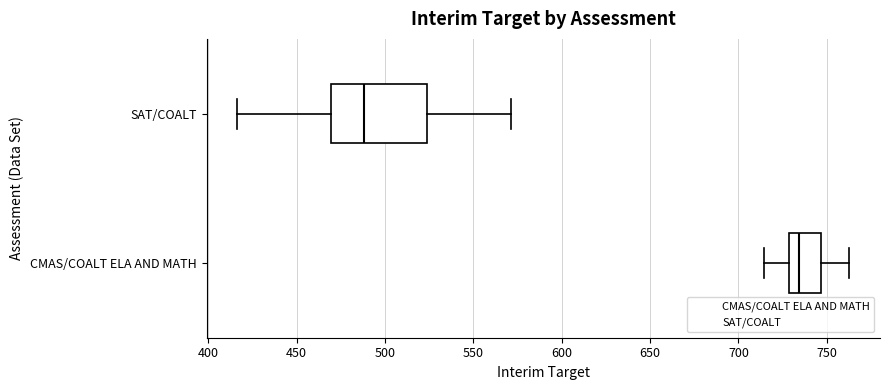

Reading bottom to top, transcribe this box plot: for each box, give where its median line is, the range the box spans, and where its two whiskers end, as read against the x-axis. The values are not printed on the chart, so give them approximately, as read against the axis.

CMAS/COALT ELA AND MATH: median 735, box 730 to 745, whiskers 715 to 765
SAT/COALT: median 490, box 470 to 525, whiskers 415 to 570